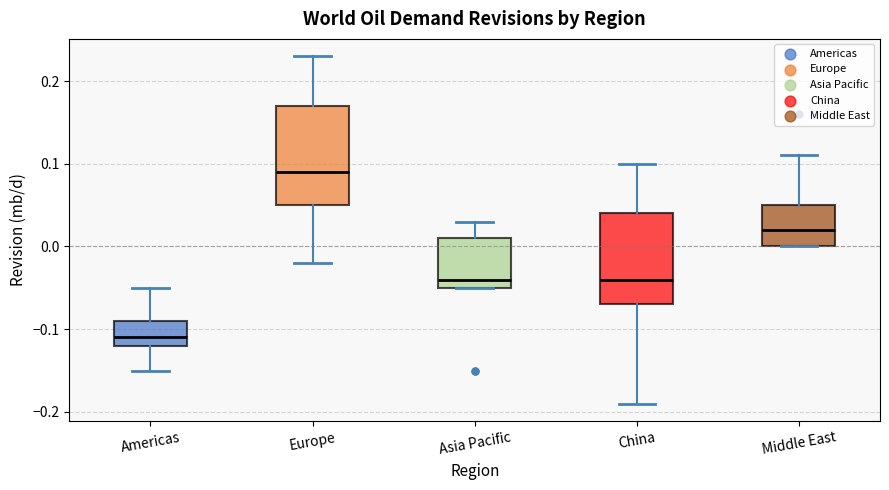

Reading left to right, read every box against the y-axis: the position of its median line, the range the box covers, and the ends of its whiskers. The values are not printed on the chart, so give them approximately, as read against the axis.

Americas: median -0.11, box -0.12 to -0.09, whiskers -0.15 to -0.05
Europe: median 0.09, box 0.05 to 0.17, whiskers -0.02 to 0.23
Asia Pacific: median -0.04, box -0.05 to 0.01, whiskers -0.05 to 0.03
China: median -0.04, box -0.07 to 0.04, whiskers -0.19 to 0.10
Middle East: median 0.02, box 0.00 to 0.05, whiskers 0.00 to 0.11